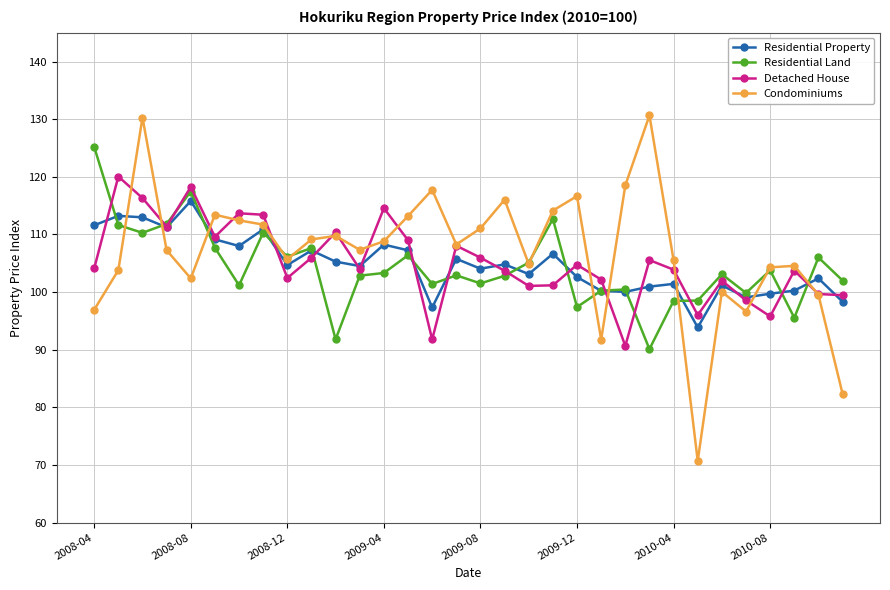

Count the number of categories in the chart.

32